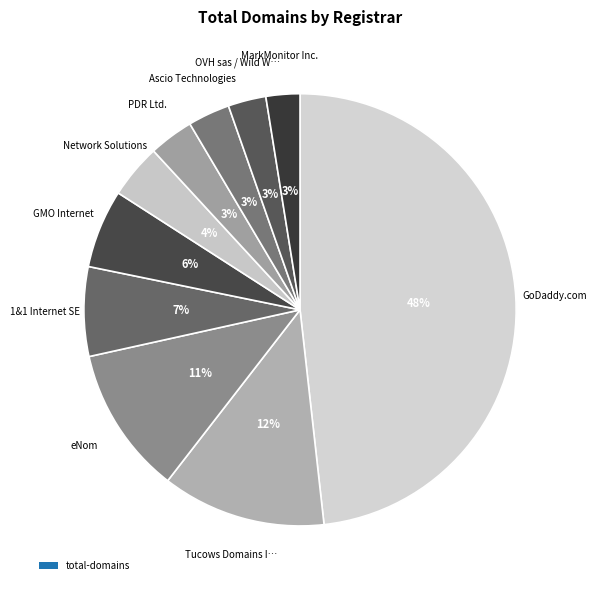

Rank the categories by value from lowest to highest.

MarkMonitor Inc., OVH sas / Wild West, Ascio Technologies, PDR Ltd., Network Solutions, LLC, GMO Internet, Inc., 1&1 Internet SE, eNom, LLC, Tucows Domains Inc., GoDaddy.com, LLC